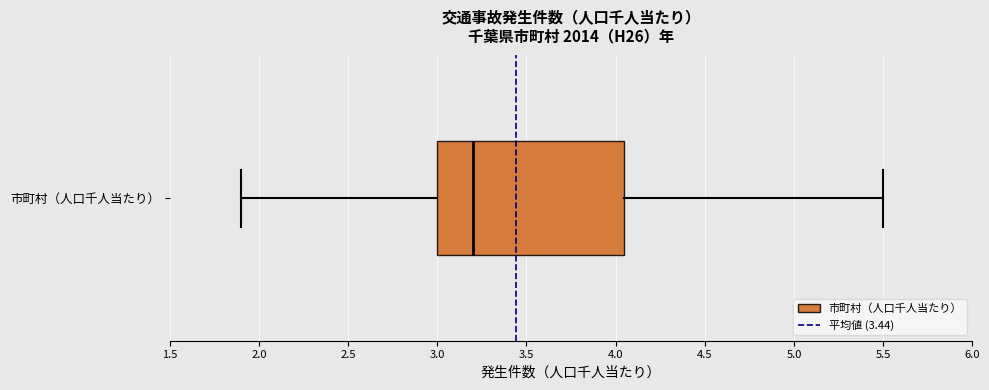

Where is the left edge of the box for 市町村（人口千人当たり） on the x-axis? The values are not printed on the chart, so give them approximately, as read against the axis.

3.00